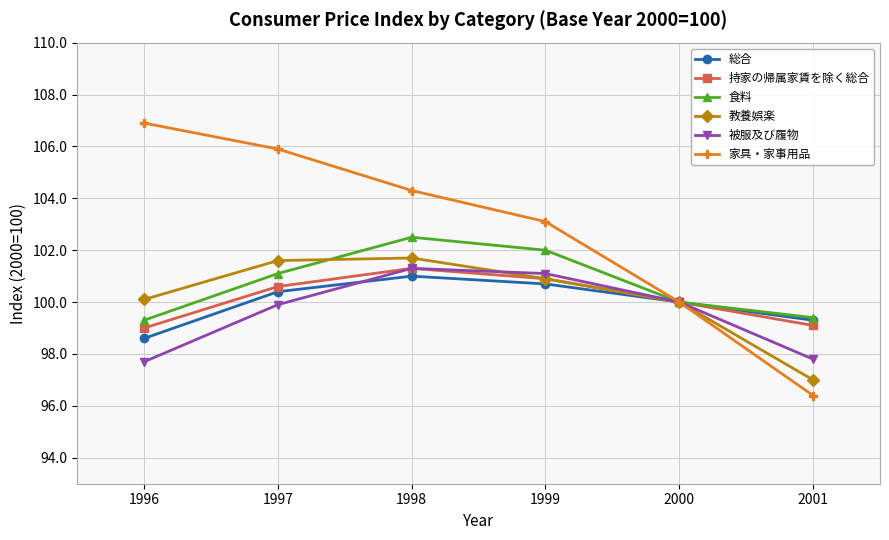

Where does the 食料 series first go above 101?

1997